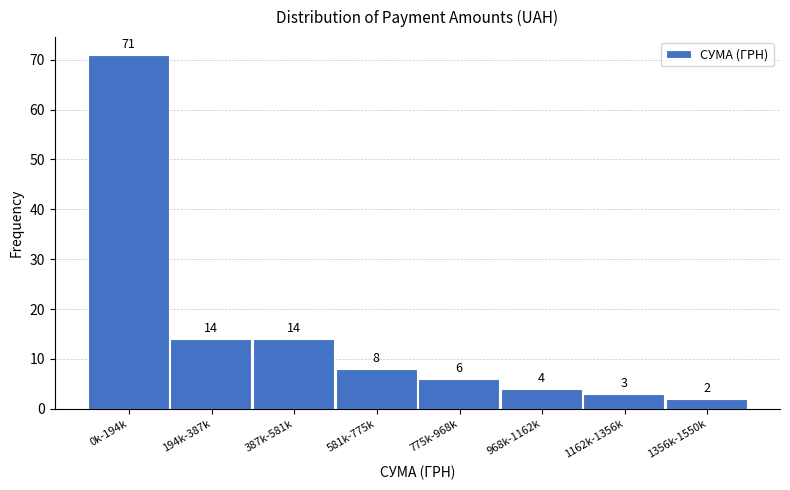

Reading left to right, what are all the values shown in this chart?

71	14	14	8	6	4	3	2